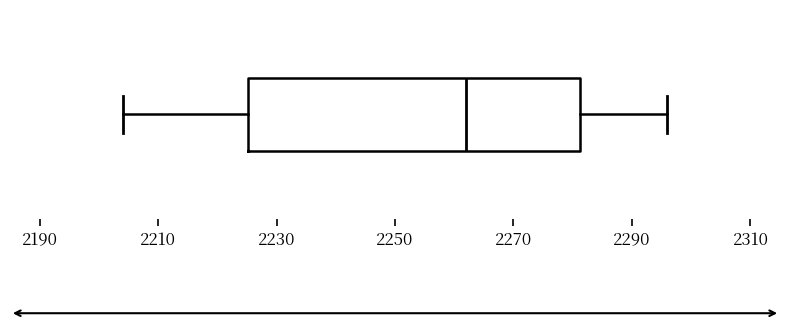

Read this box plot against the x-axis: the position of the median line, the range covered by the box, and the ends of both whiskers. The values are not printed on the chart, so give them approximately, as read against the axis.

median 2262, box 2226 to 2282, whiskers 2204 to 2296